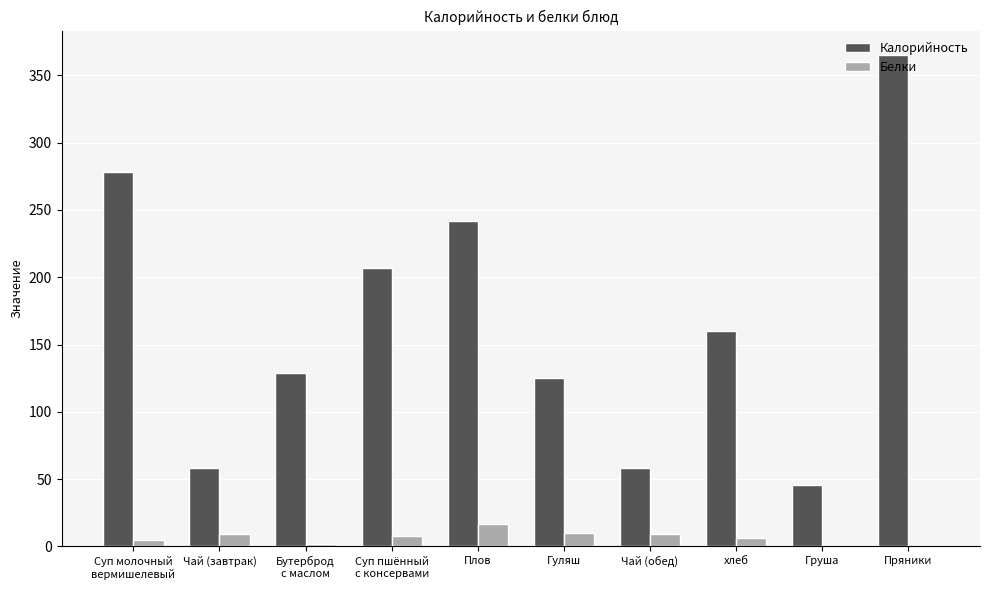

Is it true that Калорийность equals 125.0 at Гуляш?

True